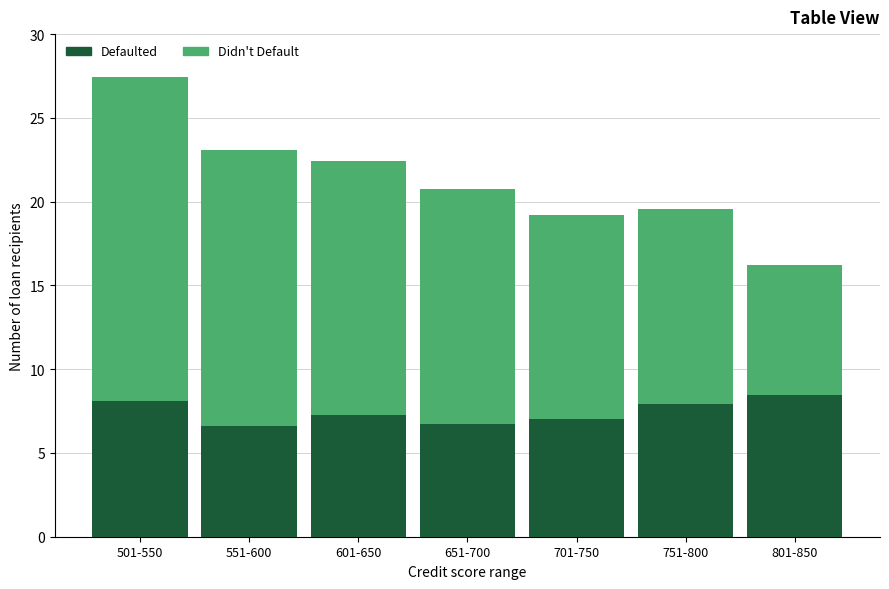

True or false: Defaulted has a value of 12.7 at 801-850.

False